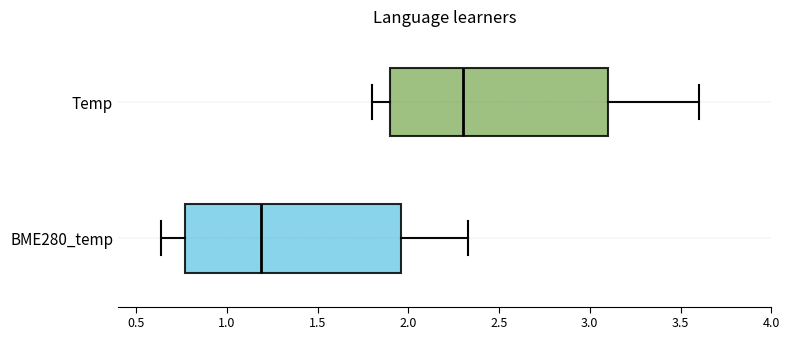

Reading bottom to top, read every box against the x-axis: the position of its median line, the range the box covers, and the ends of its whiskers. The values are not printed on the chart, so give them approximately, as read against the axis.

BME280_temp: median 1.20, box 0.75 to 1.95, whiskers 0.65 to 2.35
Temp: median 2.30, box 1.90 to 3.10, whiskers 1.80 to 3.60